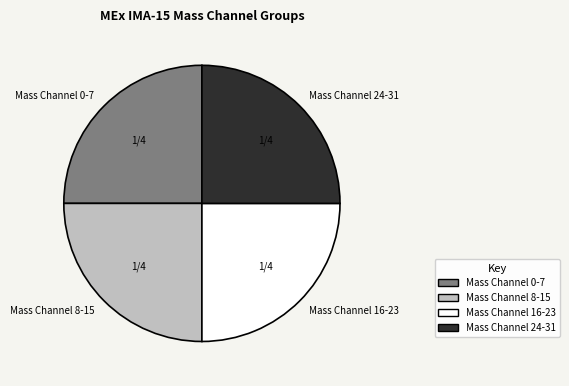

True or false: Mass Channel 24-31 accounts for 16% of the total.

False